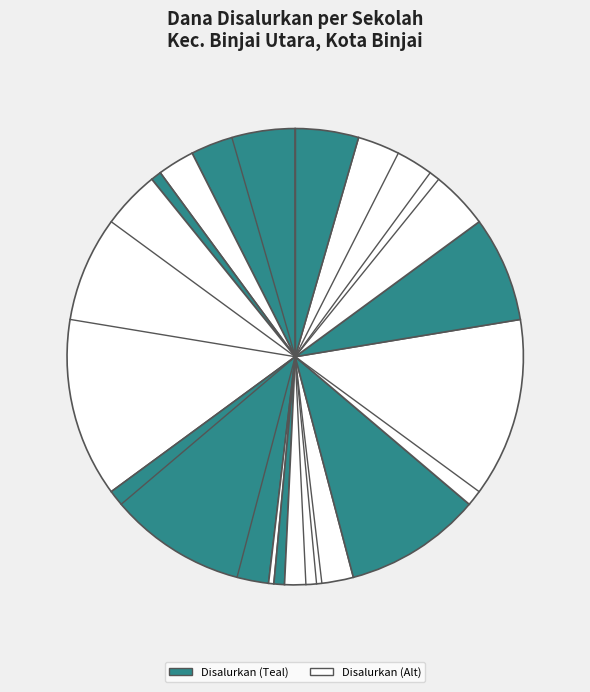

Does any single category account for the majority?

No